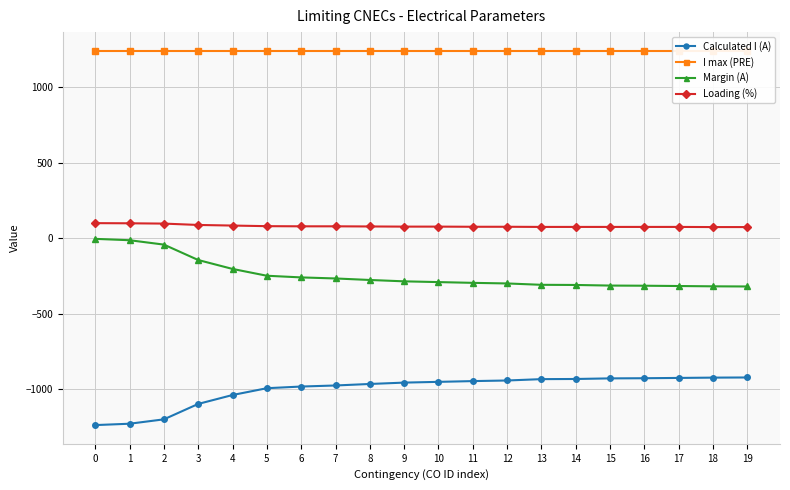

What is the highest value of the Calculated I (A) series?

-921